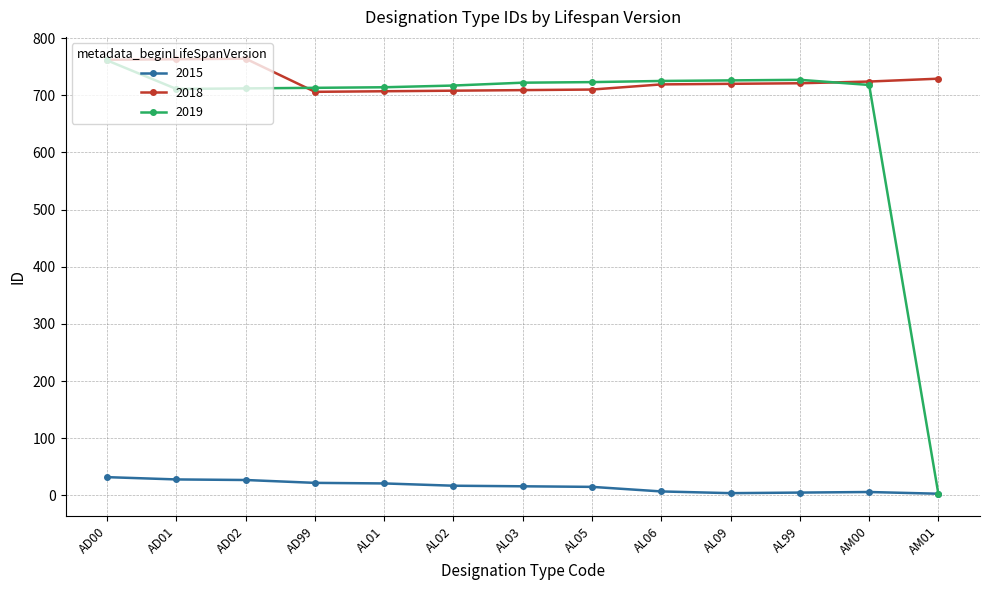

True or false: 2015 and 2018 intersect in this chart.

False